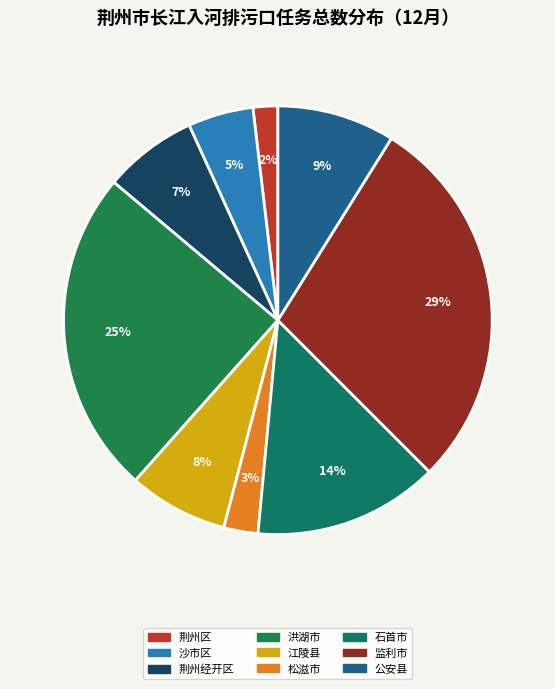

Rank the categories by value from lowest to highest.

荆州区, 松滋市, 沙市区, 荆州经开区, 江陵县, 公安县, 石首市, 洪湖市, 监利市